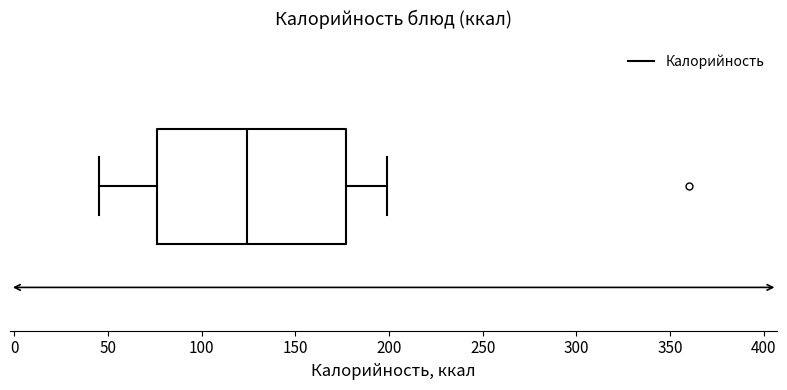

Where does the median line of the box sit on the x-axis? The values are not printed on the chart, so give them approximately, as read against the axis.

125